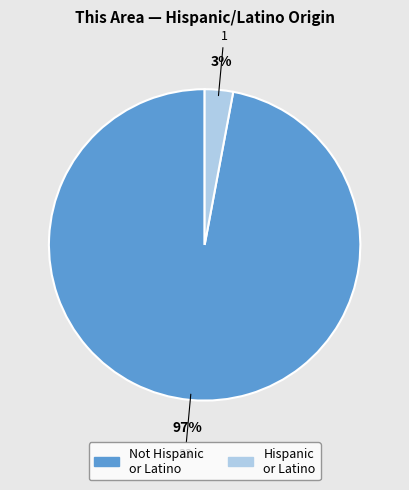

To the nearest percent, what portion does Hispanic or Latino represent?

3%